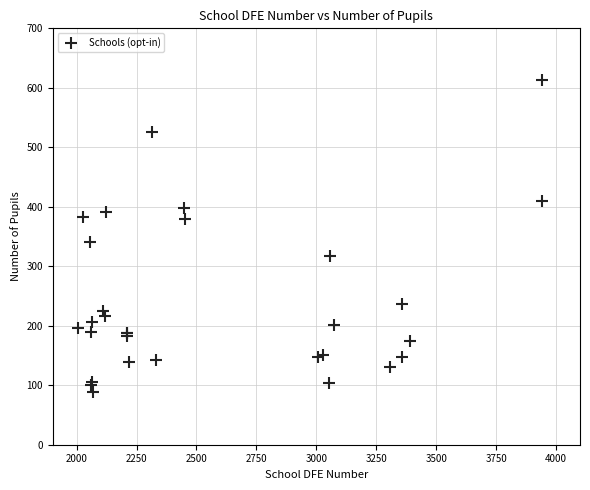

What Y value in the scatter plot is closest to 351?

341